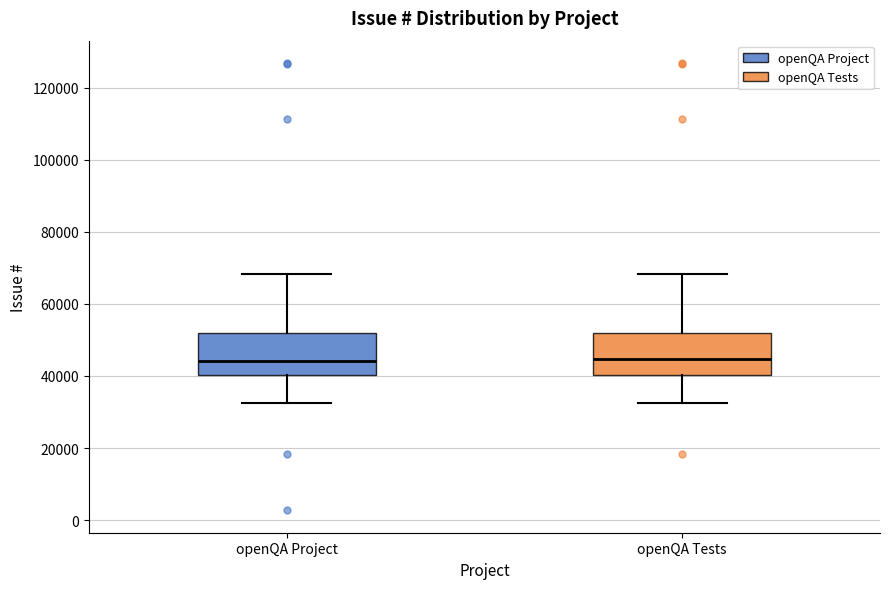

Reading left to right, read every box against the y-axis: the position of its median line, the range the box covers, and the ends of its whiskers. The values are not printed on the chart, so give them approximately, as read against the axis.

openQA Project: median 44000, box 40000 to 52000, whiskers 32000 to 68000
openQA Tests: median 44000, box 40000 to 52000, whiskers 32000 to 68000